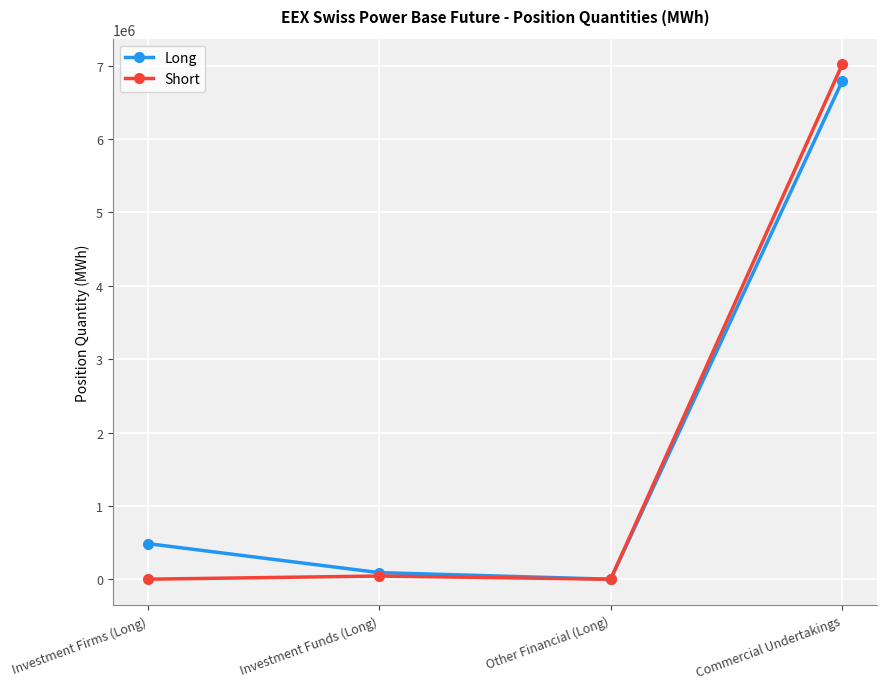

What is the sum of the Long values at Commercial Undertakings and Other Financial (Long)?

6792004